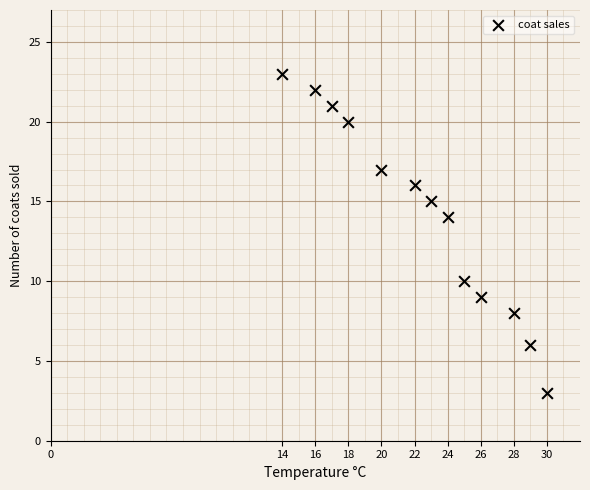

What Y value in the scatter plot is closest to 13?

14